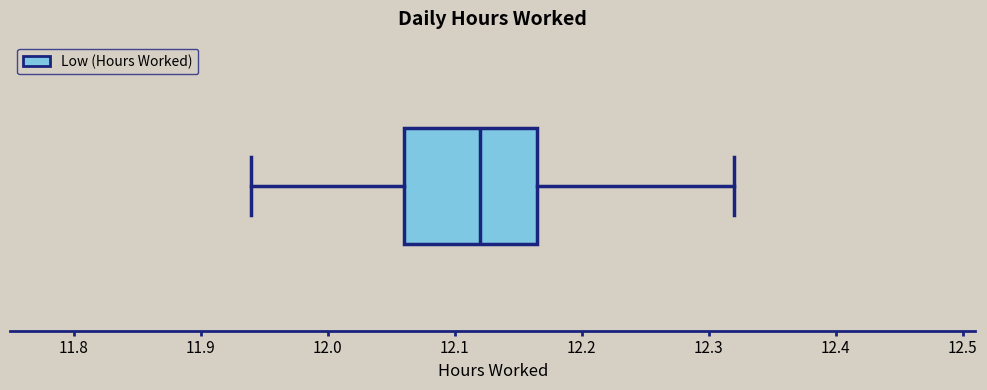

Read this box plot against the x-axis: the position of the median line, the range covered by the box, and the ends of both whiskers. The values are not printed on the chart, so give them approximately, as read against the axis.

median 12.12, box 12.06 to 12.17, whiskers 11.94 to 12.32